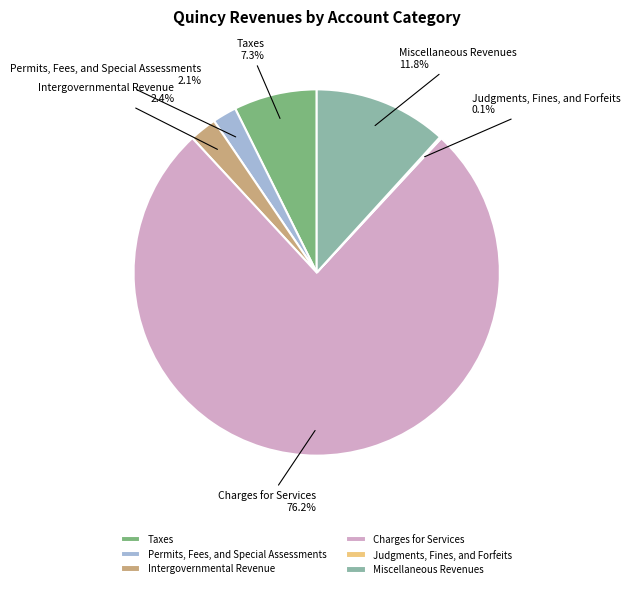

Does any single category account for the majority?

Yes